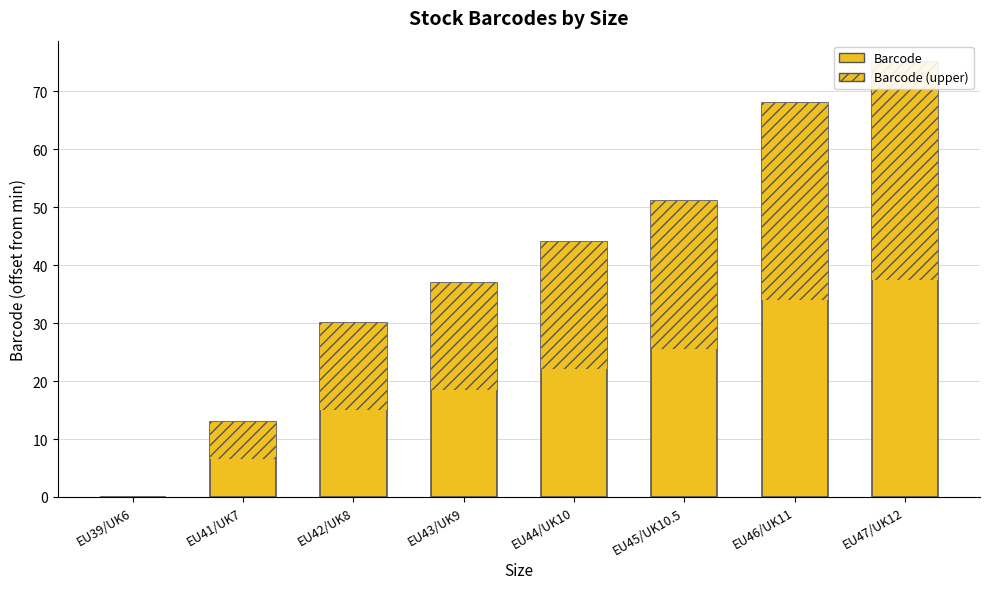

What is the sum of the values at EU44/UK10 and EU45/UK10.5?

95